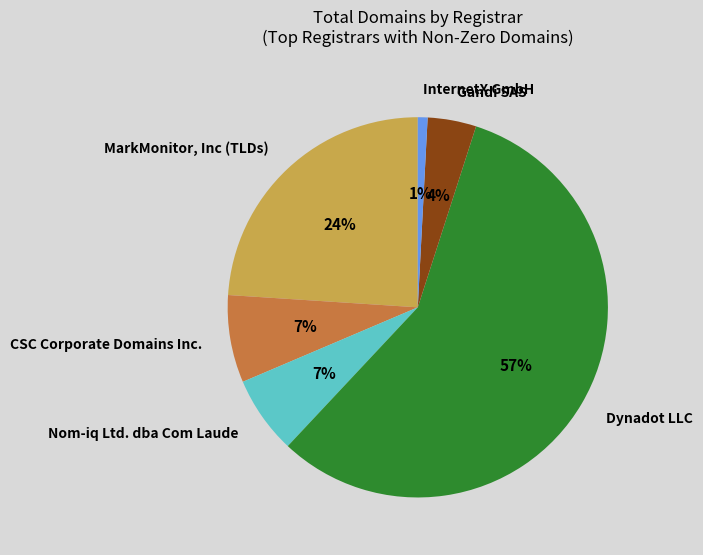

To the nearest percent, what portion does Nom-iq Ltd. dba Com Laude represent?

7%